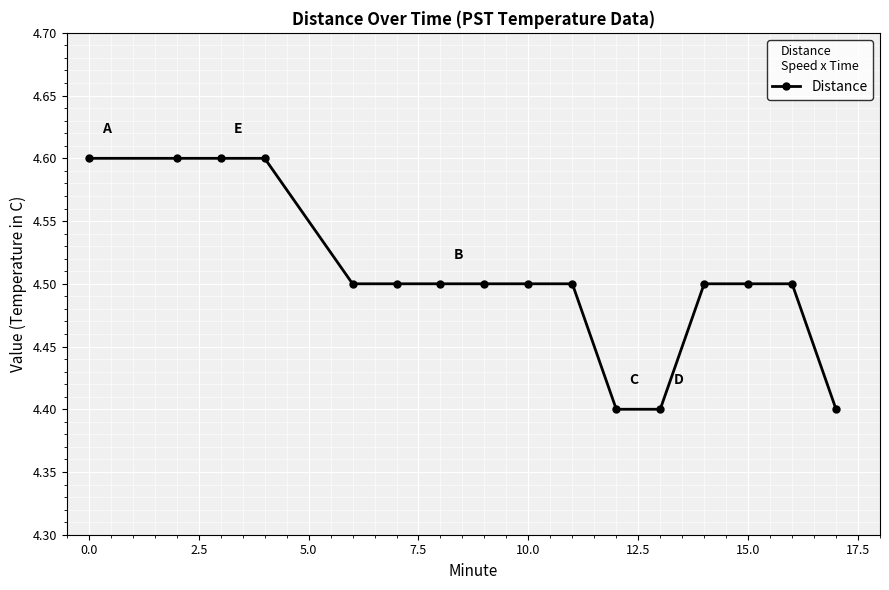

How many distinct data groups are displayed?

1